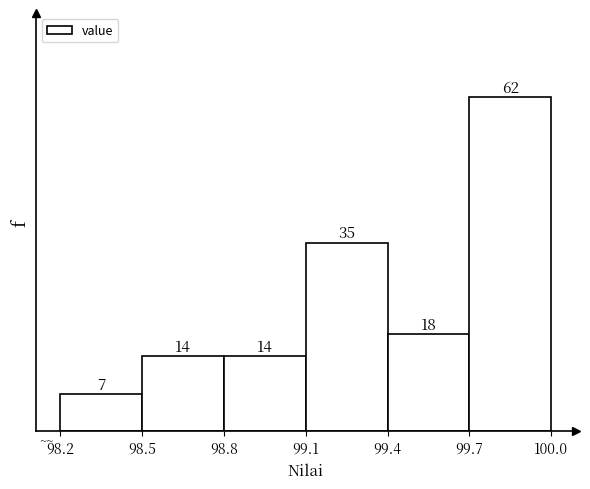

Reading left to right, transcribe this chart: for each bar, give the range it covers on the x-axis and its height.

98.2 to 98.5: 7
98.5 to 98.8: 14
98.8 to 99.1: 14
99.1 to 99.4: 35
99.4 to 99.7: 18
99.7 to 100.0: 62